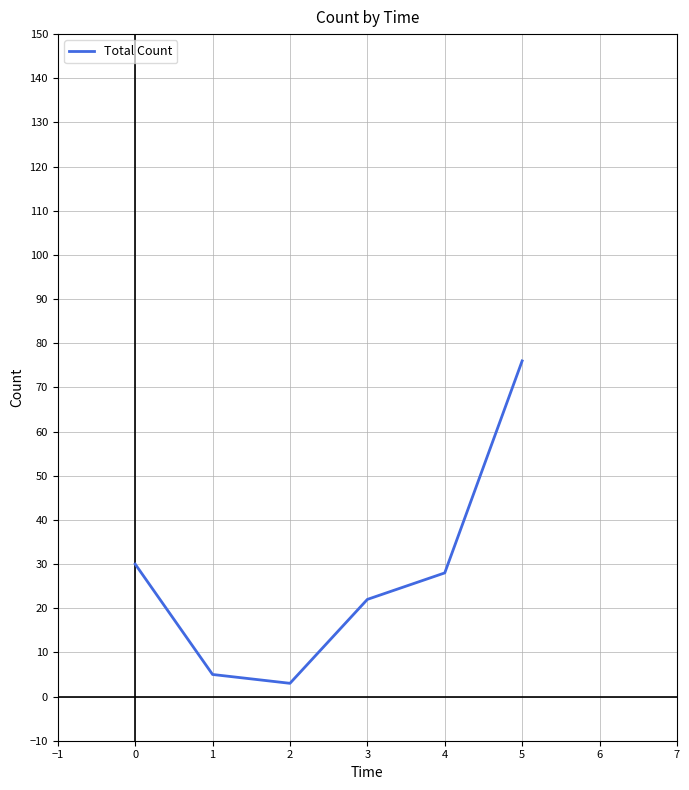

What is the change in value from 0 to 1?

-25